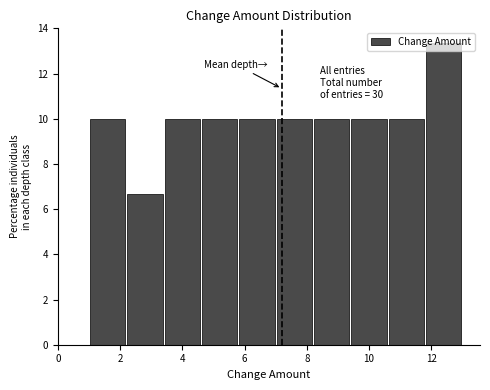

Over which range of the x-axis is the bar tallest?

11.8 to 13.0